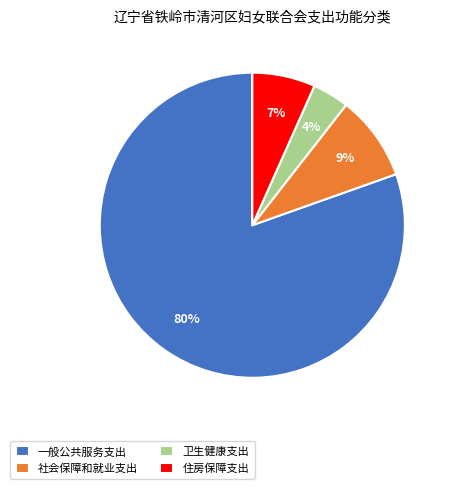

To the nearest percent, what is the combined percentage of 一般公共服务支出 and 卫生健康支出?

84%